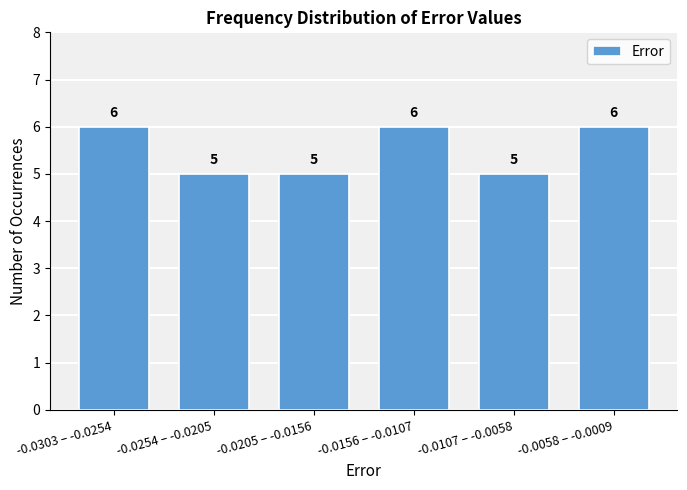

Reading right to left, transcribe all the data shown in this chart.

-0.0058 – -0.0009=6	-0.0107 – -0.0058=5	-0.0156 – -0.0107=6	-0.0205 – -0.0156=5	-0.0254 – -0.0205=5	-0.0303 – -0.0254=6